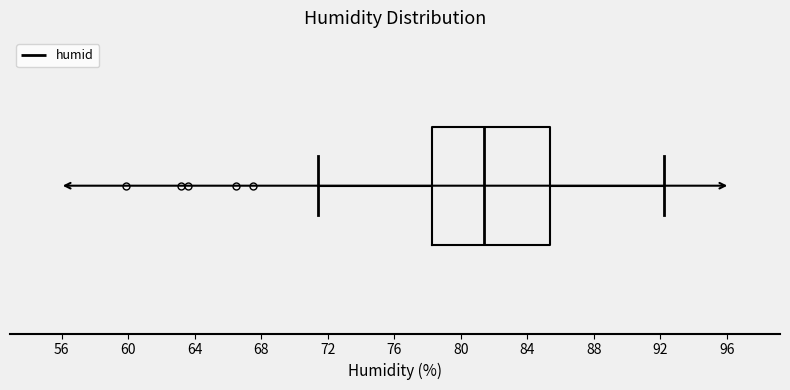

Read this box plot against the x-axis: the position of the median line, the range covered by the box, and the ends of both whiskers. The values are not printed on the chart, so give them approximately, as read against the axis.

median 81.5, box 78.5 to 85.5, whiskers 71.5 to 92.0